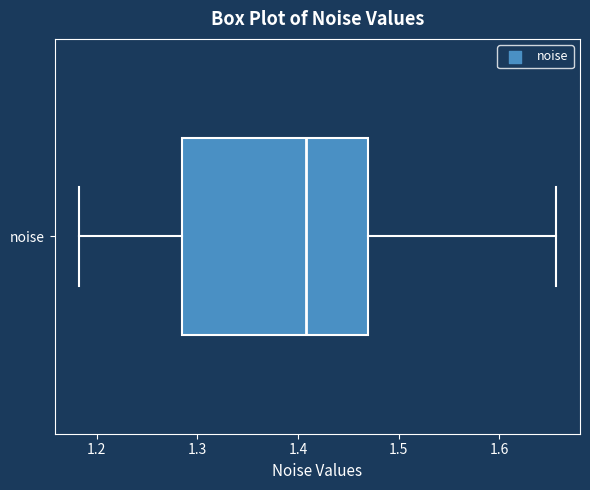

Transcribe this box plot: give where the median line is, the range the box spans, and where the two whiskers end, as read against the x-axis. The values are not printed on the chart, so give them approximately, as read against the axis.

median 1.41, box 1.28 to 1.47, whiskers 1.18 to 1.66